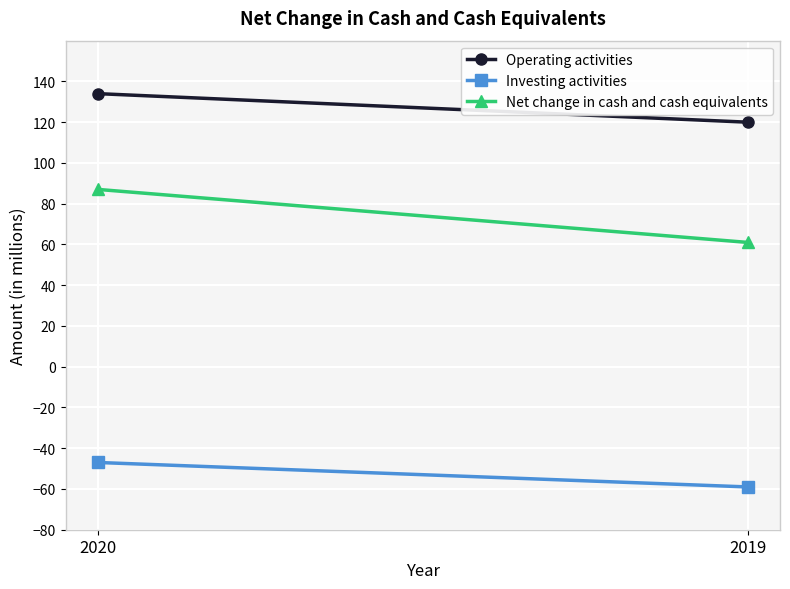

What are all the series names shown in the legend?

Operating activities, Investing activities, Net change in cash and cash equivalents